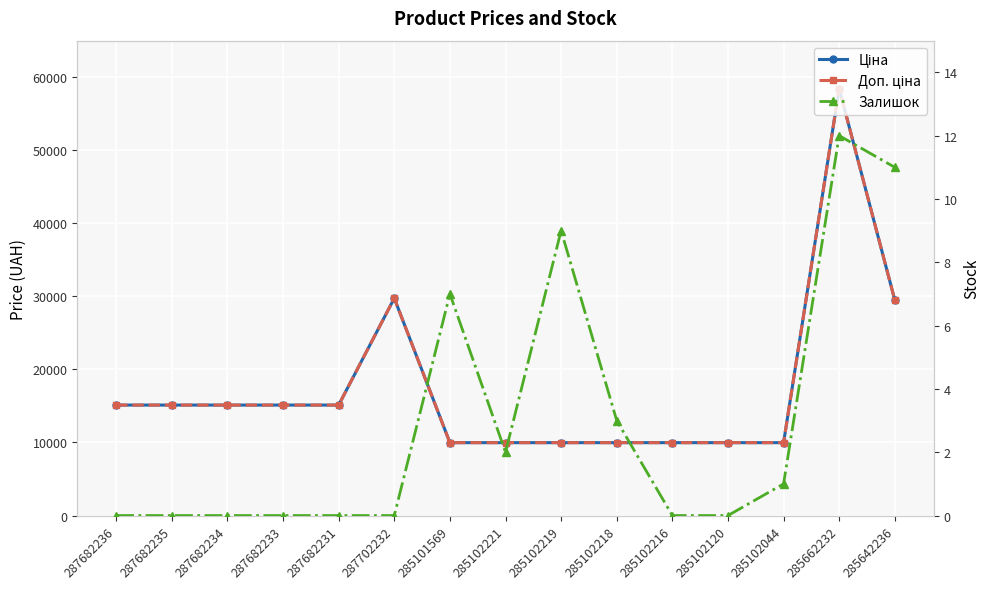

Reading left to right, list all the values displayed in this chart.

Ціна: 15120.0	15120.0	15120.0	15120.0	15120.0	29747.2	9975.0	9975.0	9975.0	9975.0	9975.0	9975.0	9975.0	58426.5	29491.5
Доп. ціна: 15120.0	15120.0	15120.0	15120.0	15120.0	29747.2	9975.0	9975.0	9975.0	9975.0	9975.0	9975.0	9975.0	58426.5	29491.5
Залишок: 0.0	0.0	0.0	0.0	0.0	0.0	7.0	2.0	9.0	3.0	0.0	0.0	1.0	12.0	11.0